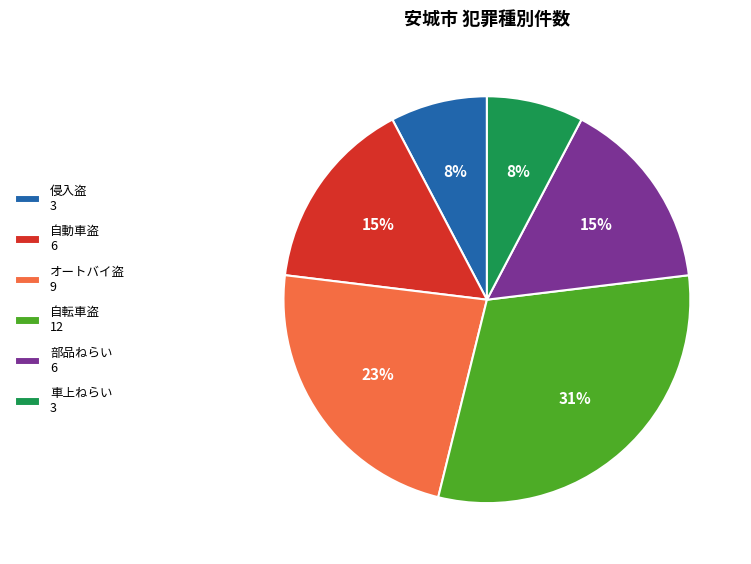

Count the number of slices in the pie.

6